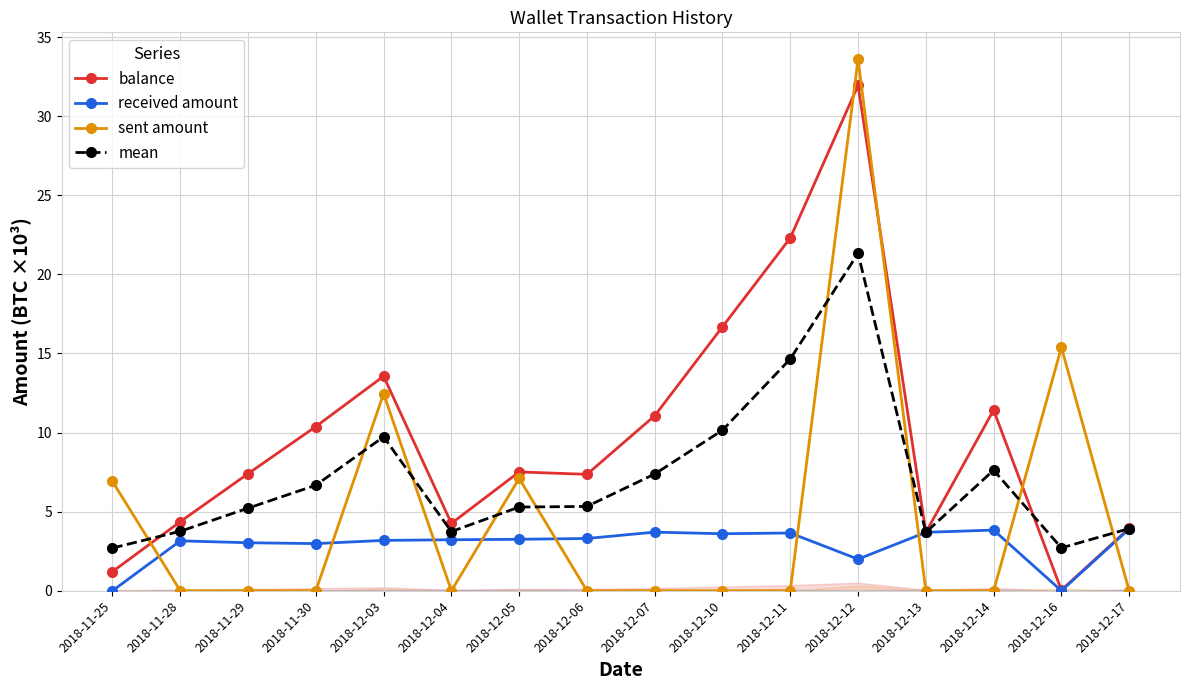

Is the value of mean at 2018-11-25 greater than the value of balance at 2018-11-25?

Yes